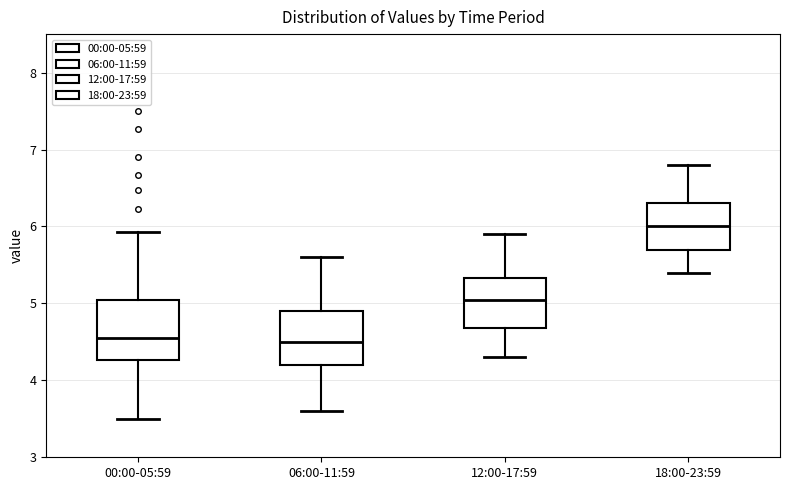

Where does the lower whisker of the box for 06:00-11:59 end on the y-axis? The values are not printed on the chart, so give them approximately, as read against the axis.

3.6